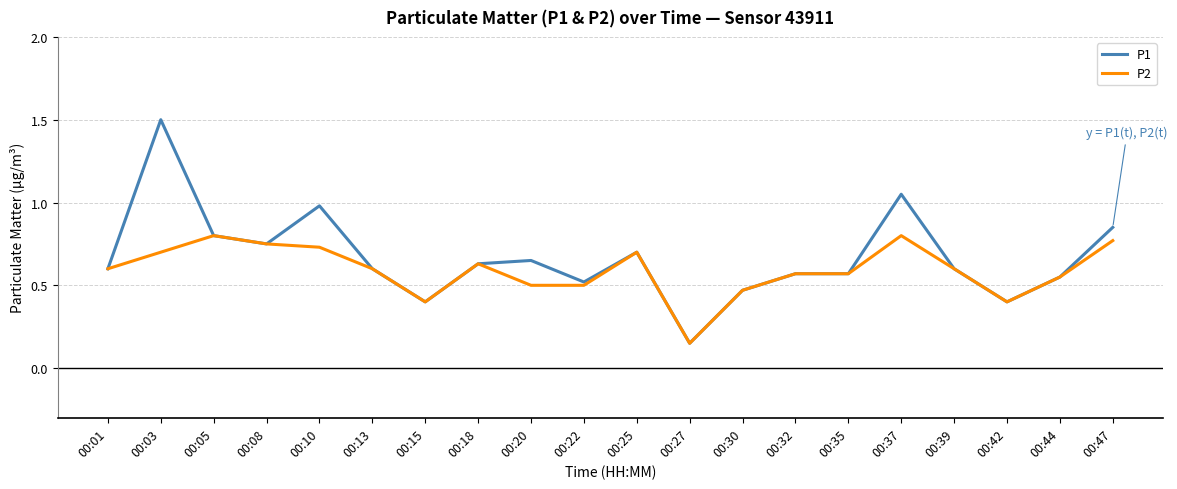

Which series has the widest spread of values?

P1